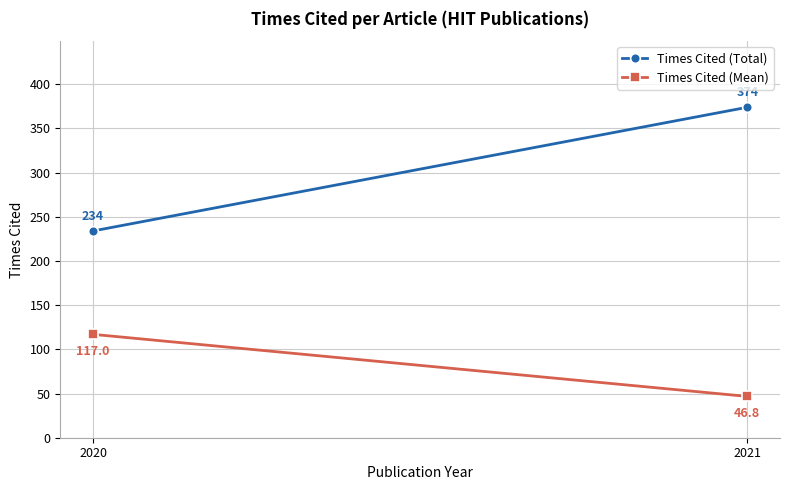

At how many categories does at least one series exceed 331?

1